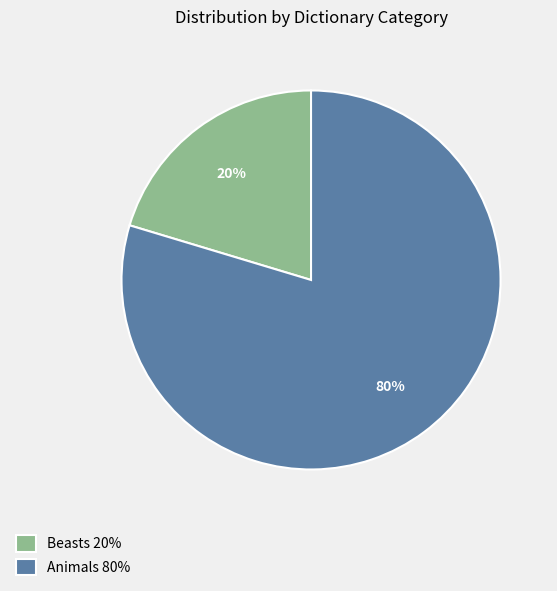

To the nearest percent, what is the combined percentage of Animals 80% and Beasts 20%?

100%